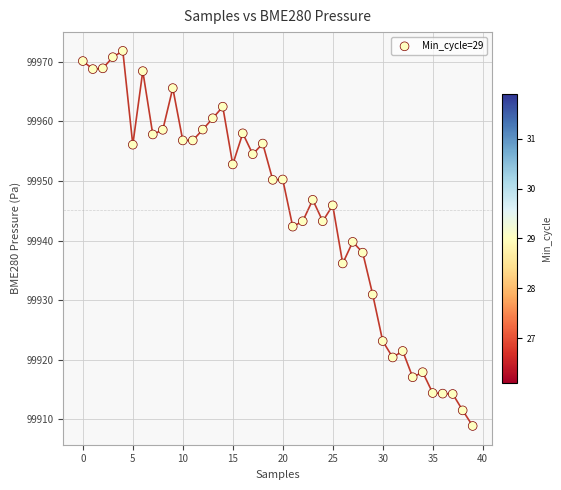

What is the range of Y values (max minus min)?

63.0